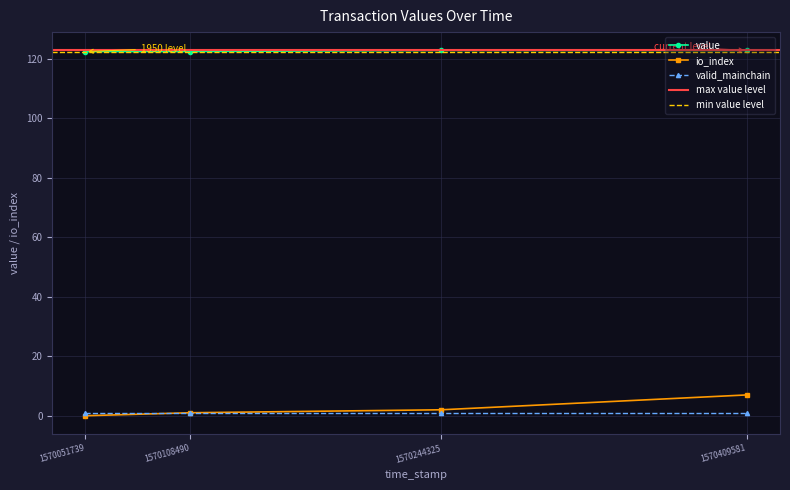

Is the value of io_index at 1570409581 greater than the value of value at 1570244325?

No